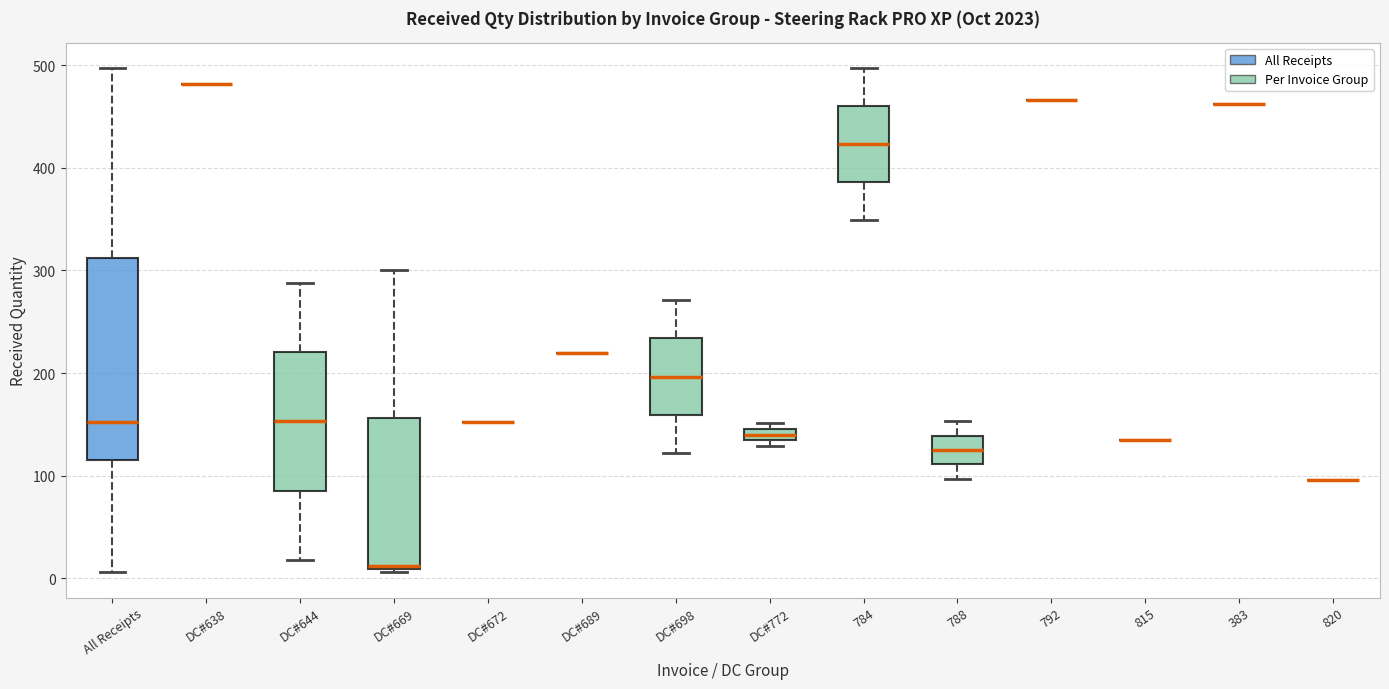

Which box is the tallest, from its lower edge to its upper edge?

All Receipts